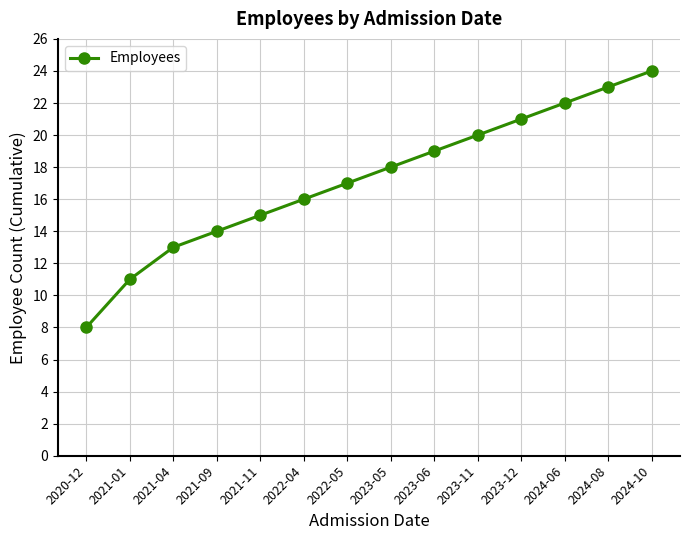

Reading left to right, what are all the values shown in this chart?

8	11	13	14	15	16	17	18	19	20	21	22	23	24